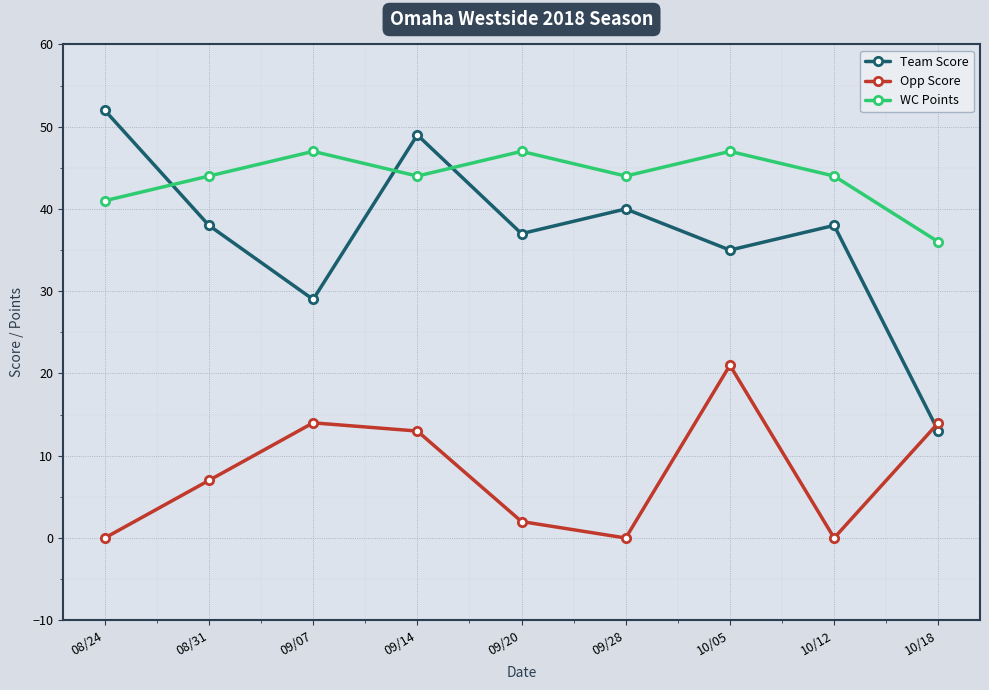

The WC Points series shows 24 at 08/24. True or false?

False